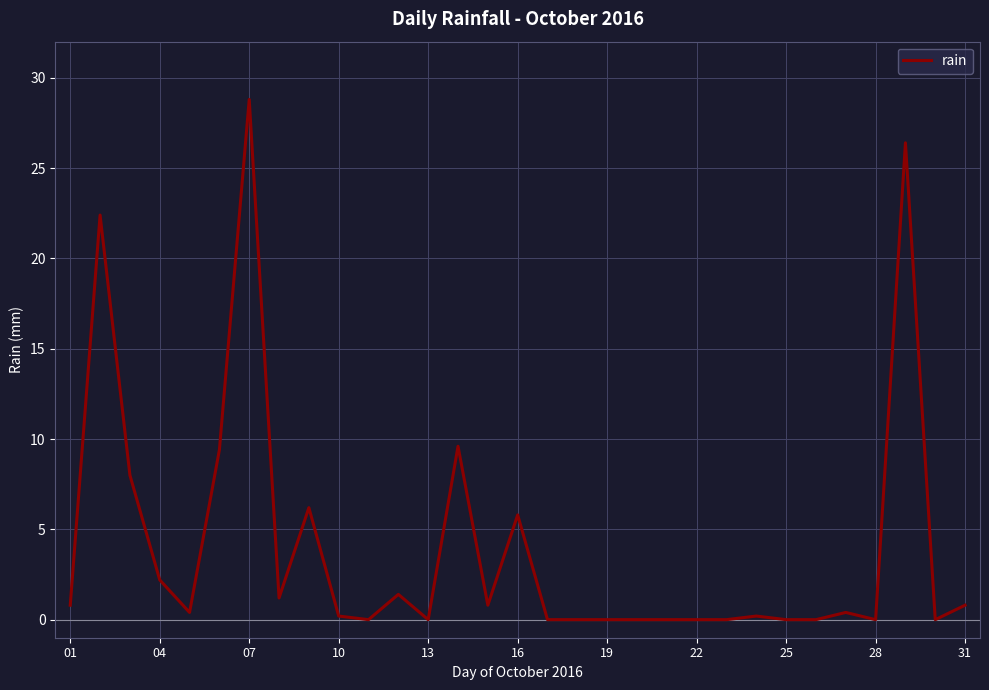

What is the maximum value shown in the chart?

28.8